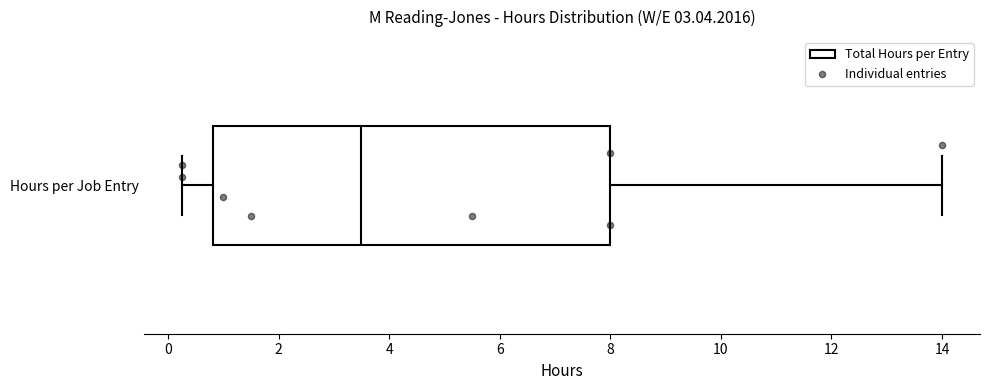

Where is the left edge of the box for Hours per Job Entry on the x-axis? The values are not printed on the chart, so give them approximately, as read against the axis.

0.8